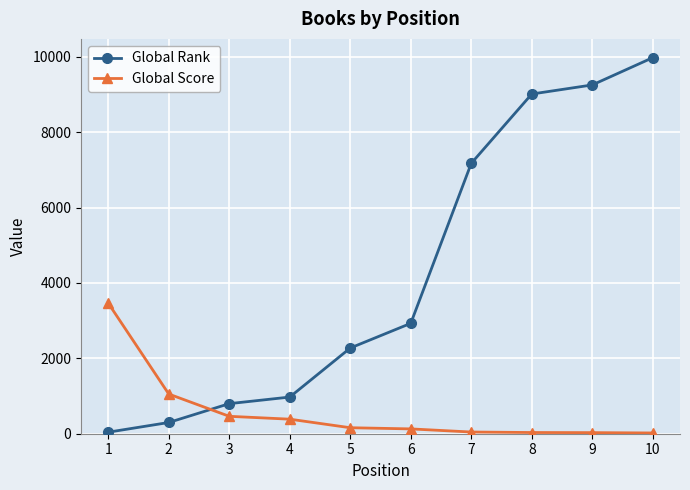

What is the greatest value displayed?

9979